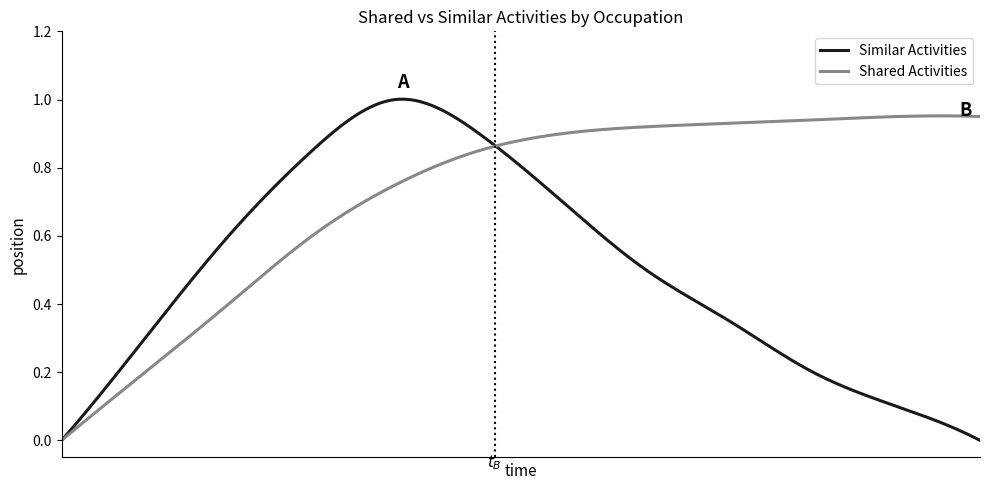

Which series has the largest total across all categories?

Shared Activities